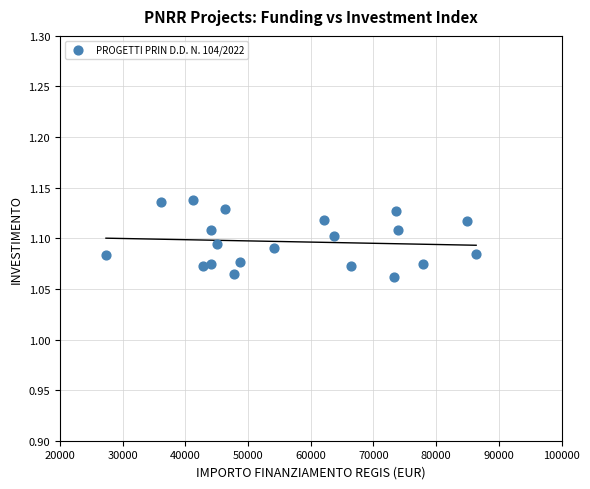

What is the range of X values (max minus min)?

59028.1